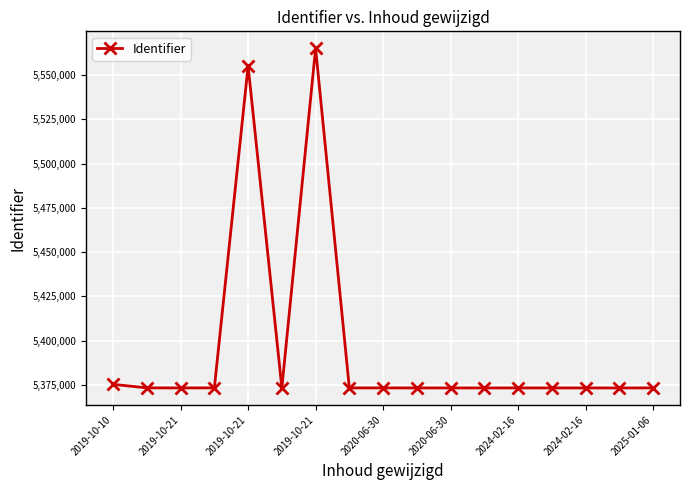

What is the sum of all values?

91720822